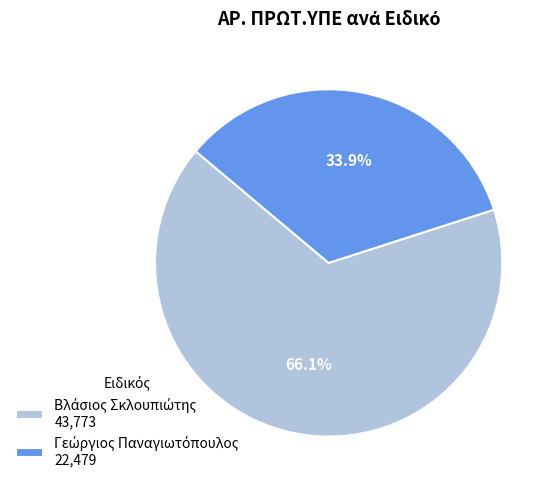

Is there any slice that represents more than half of the pie?

Yes